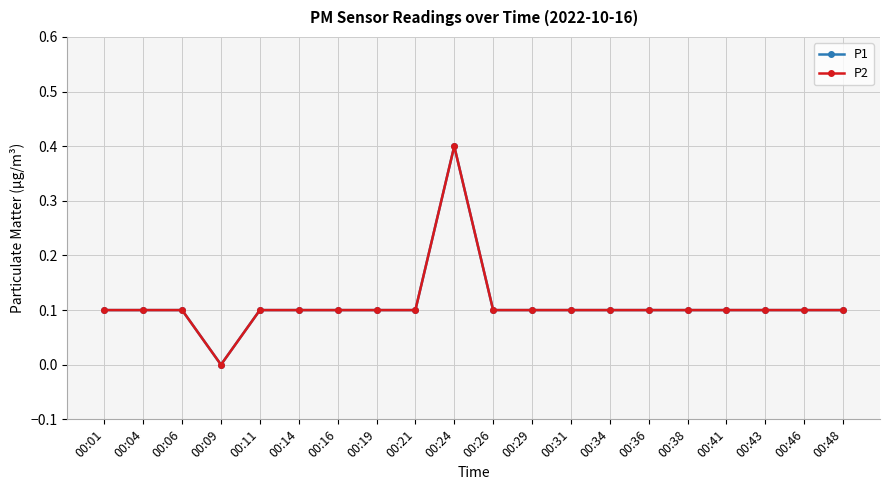

List the series in order of their peak value, highest first.

P1, P2